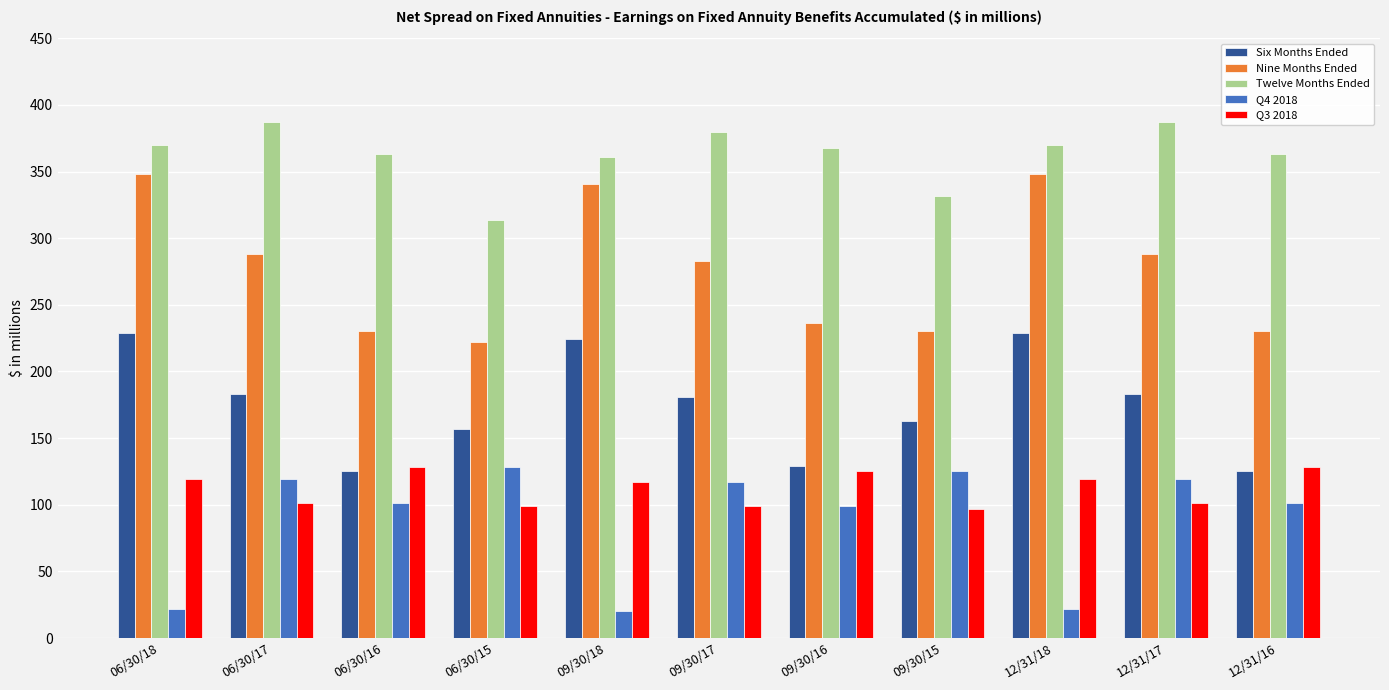

At which label does Q3 2018 first exceed 117?

06/30/18